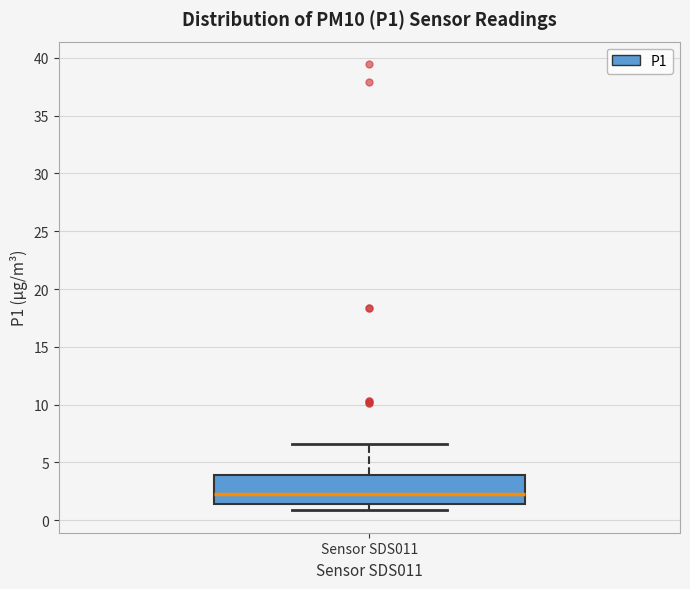

Where does the upper whisker of the box for Sensor SDS011 end on the y-axis? The values are not printed on the chart, so give them approximately, as read against the axis.

6.5